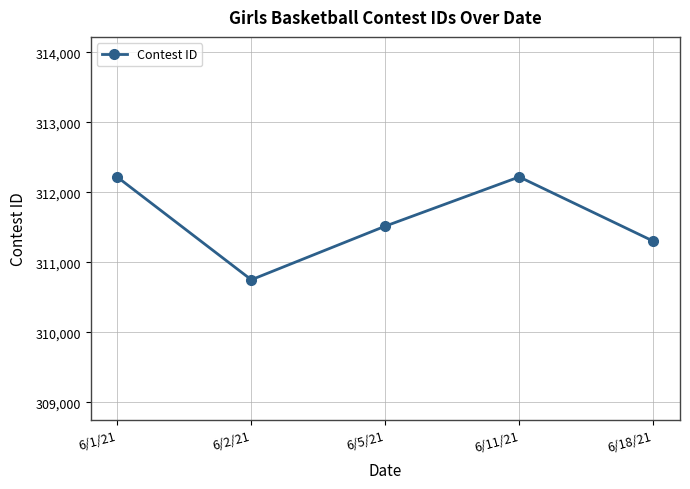

What is the approximate value at 6/11/21, to the nearest 50?

312200